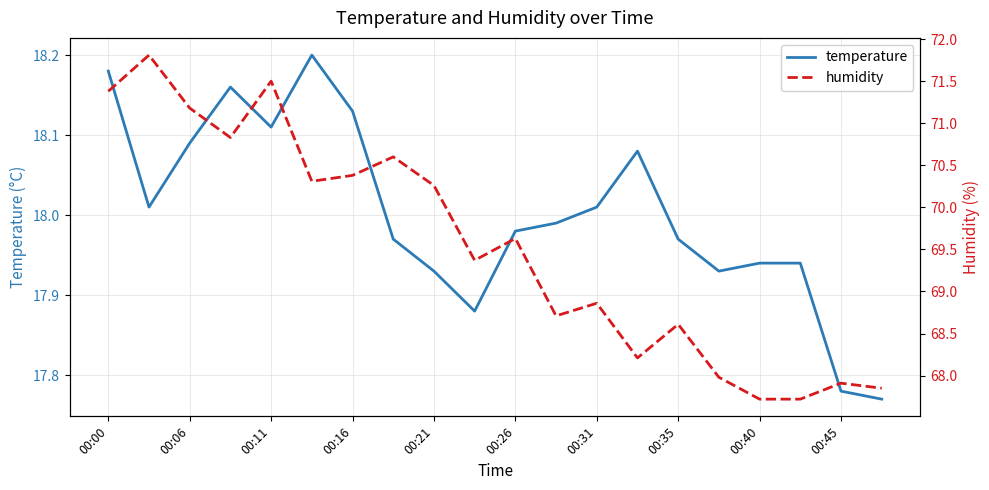

At how many categories does at least one series exceed 44?

20